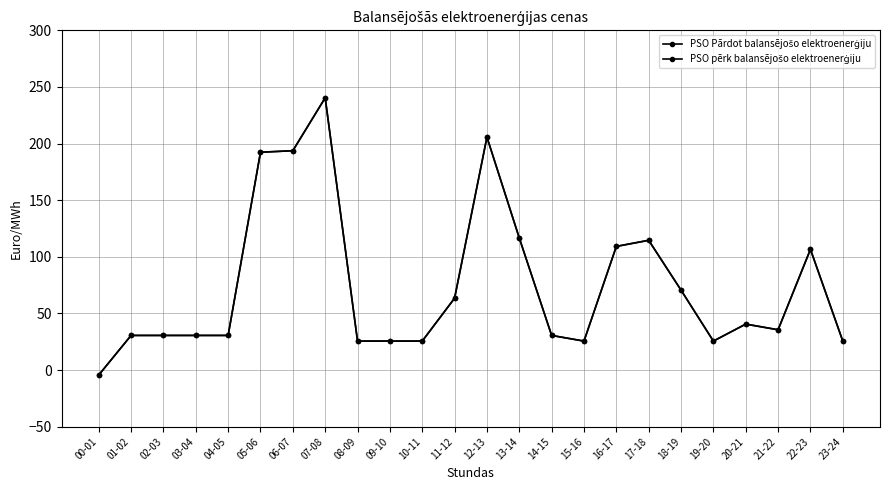

True or false: PSO pērk balansējošo elektroenerģiju and PSO Pārdot balansējošo elektroenerģiju intersect in this chart.

False